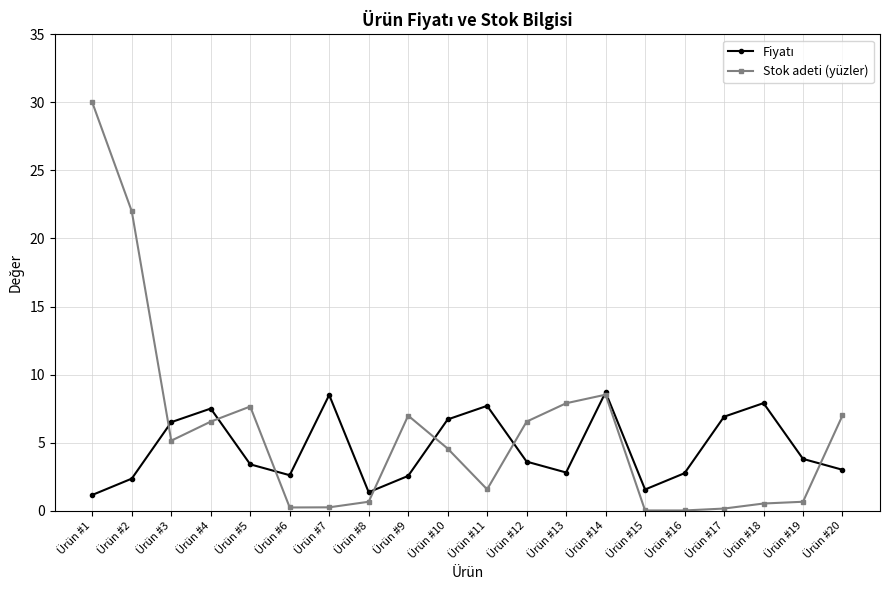

Does the chart have visible grid lines?

Yes